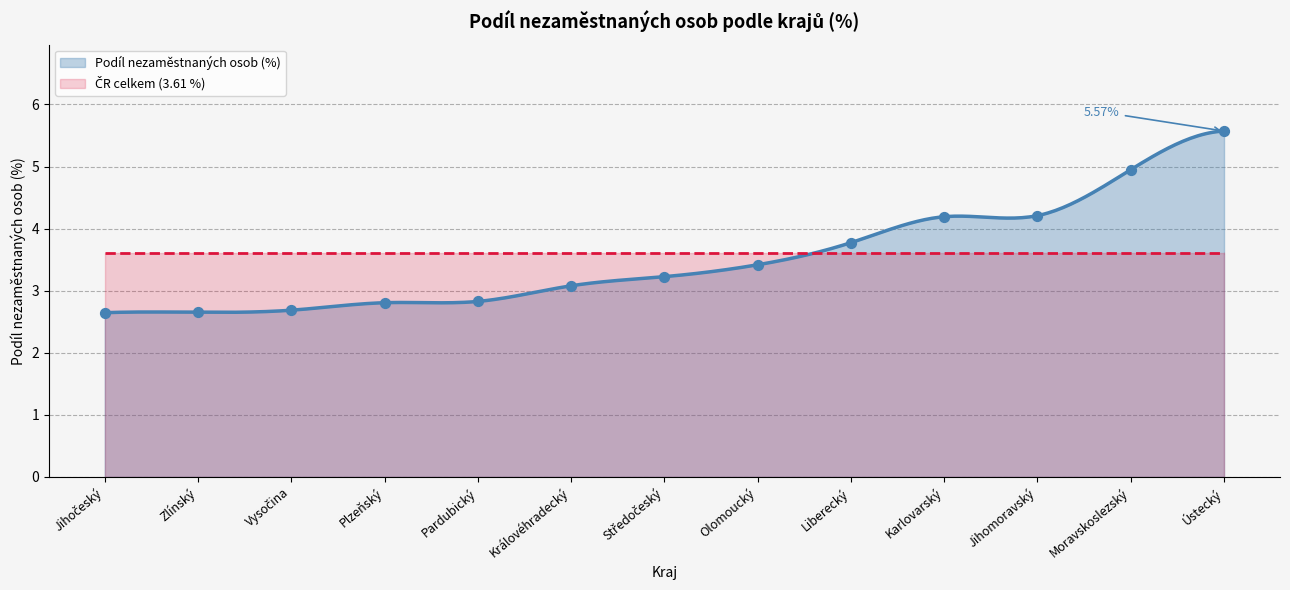

Between Královéhradecký and Karlovarský, which is larger?

Karlovarský